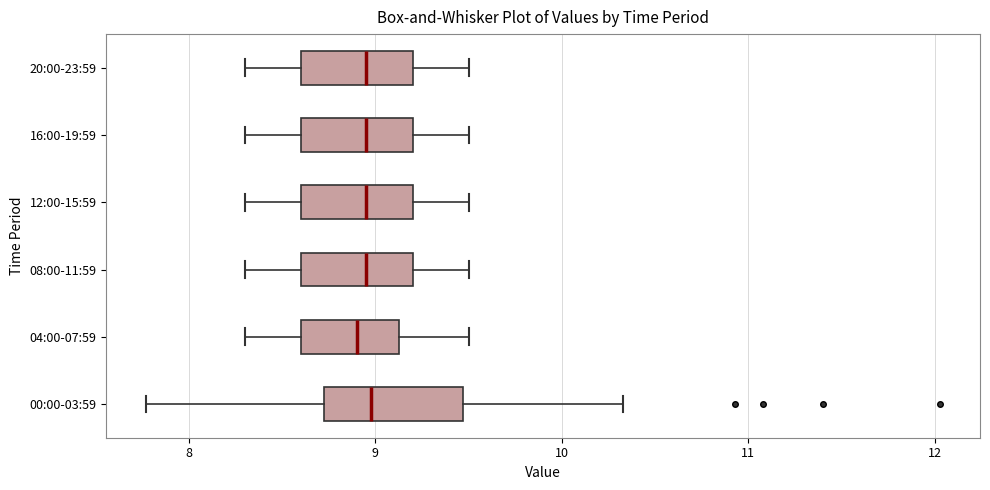

Where does the left whisker of the box for 12:00-15:59 end on the x-axis? The values are not printed on the chart, so give them approximately, as read against the axis.

8.3